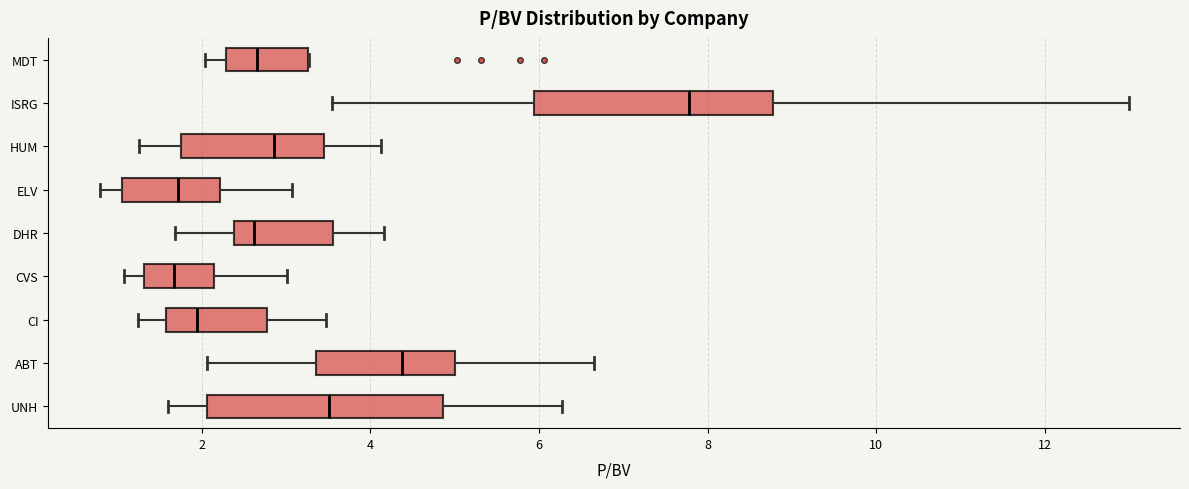

Reading bottom to top, read every box against the x-axis: the position of its median line, the range the box covers, and the ends of its whiskers. The values are not printed on the chart, so give them approximately, as read against the axis.

UNH: median 3.6, box 2.0 to 4.8, whiskers 1.6 to 6.2
ABT: median 4.4, box 3.4 to 5.0, whiskers 2.0 to 6.6
CI: median 2.0, box 1.6 to 2.8, whiskers 1.2 to 3.4
CVS: median 1.6, box 1.4 to 2.2, whiskers 1.0 to 3.0
DHR: median 2.6, box 2.4 to 3.6, whiskers 1.6 to 4.2
ELV: median 1.8, box 1.0 to 2.2, whiskers 0.8 to 3.0
HUM: median 2.8, box 1.8 to 3.4, whiskers 1.2 to 4.2
ISRG: median 7.8, box 6.0 to 8.8, whiskers 3.6 to 13.0
MDT: median 2.6, box 2.2 to 3.2, whiskers 2.0 to 3.2